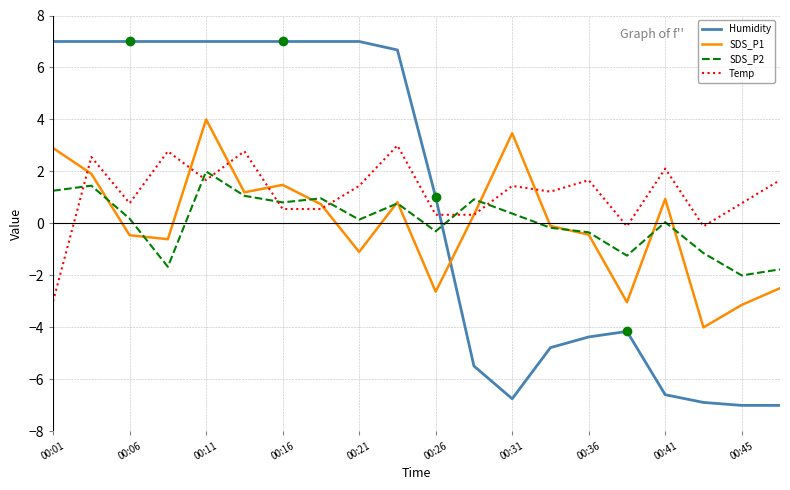

How many interior local valleys does the SDS_P1 series have?

6